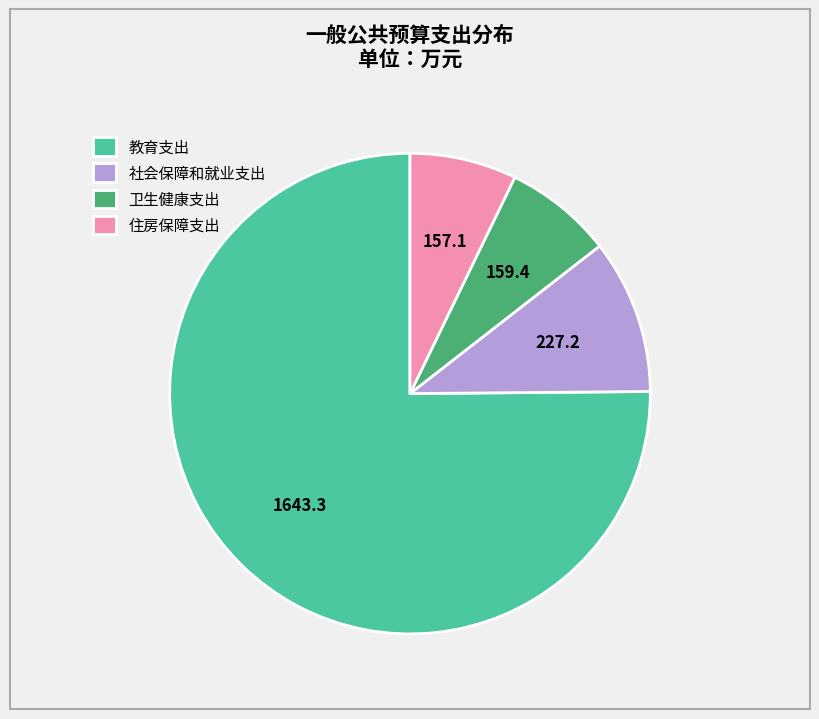

How many slices are in this pie chart?

4